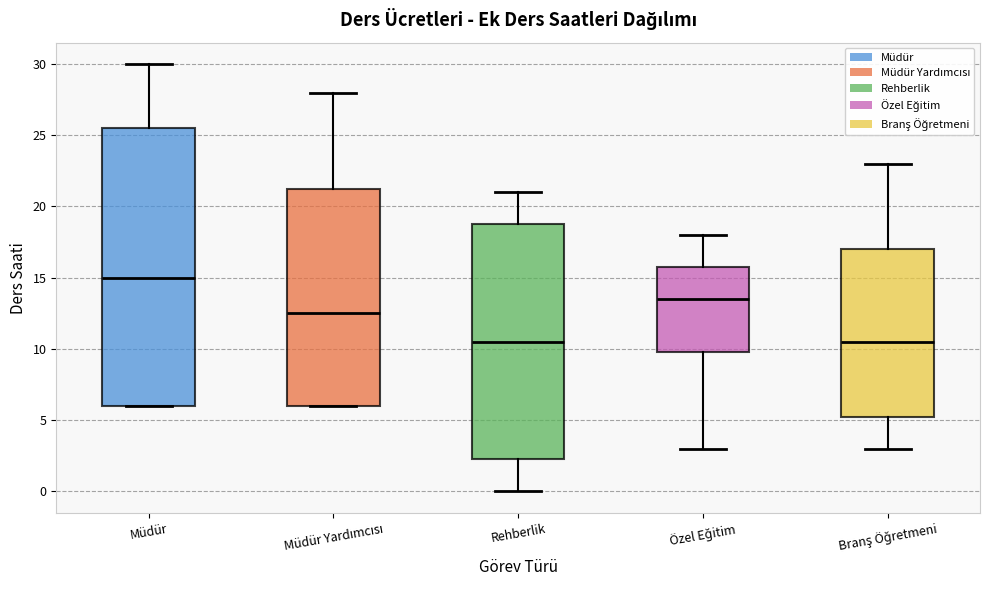

Reading left to right, transcribe this box plot: for each box, give where its median line is, the range the box spans, and where its two whiskers end, as read against the y-axis. The values are not printed on the chart, so give them approximately, as read against the axis.

Müdür: median 15.0, box 6.0 to 25.5, whiskers 6.0 to 30.0
Müdür Yardımcısı: median 12.5, box 6.0 to 21.5, whiskers 6.0 to 28.0
Rehberlik: median 10.5, box 2.5 to 19.0, whiskers 0.0 to 21.0
Özel Eğitim: median 13.5, box 10.0 to 16.0, whiskers 3.0 to 18.0
Branş Öğretmeni: median 10.5, box 5.5 to 17.0, whiskers 3.0 to 23.0